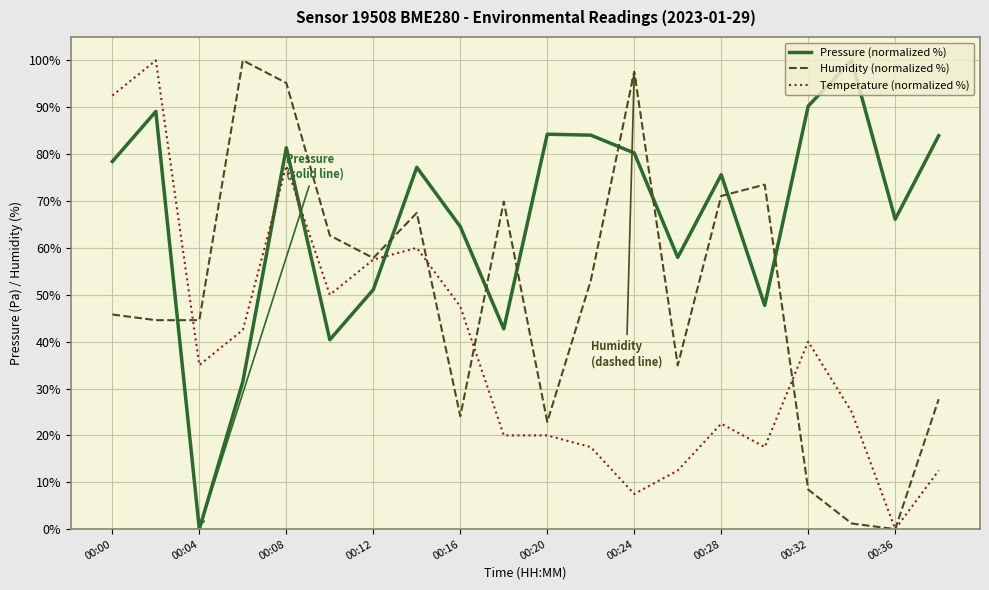

How many lines are shown in the chart?

3